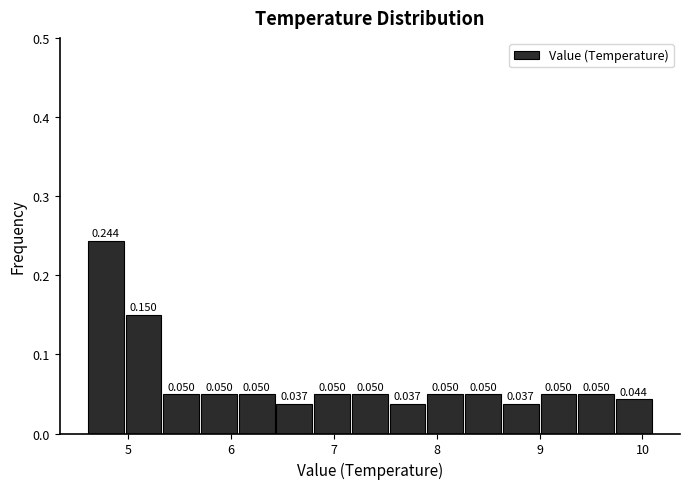

Read against the x-axis, roughly where is the centre of the tallest bar?

4.8